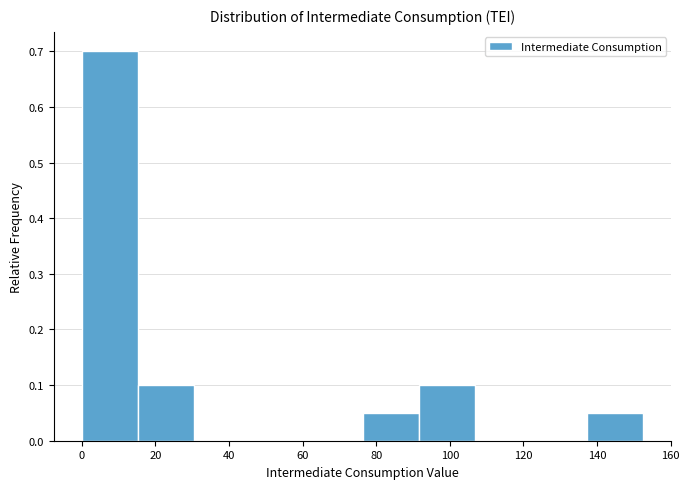

How tall is the bar that spans 76 to 92 on the x-axis? Neither the bar edges nor the heights are printed on the chart, so give them approximately, as read against the axes.

0.05